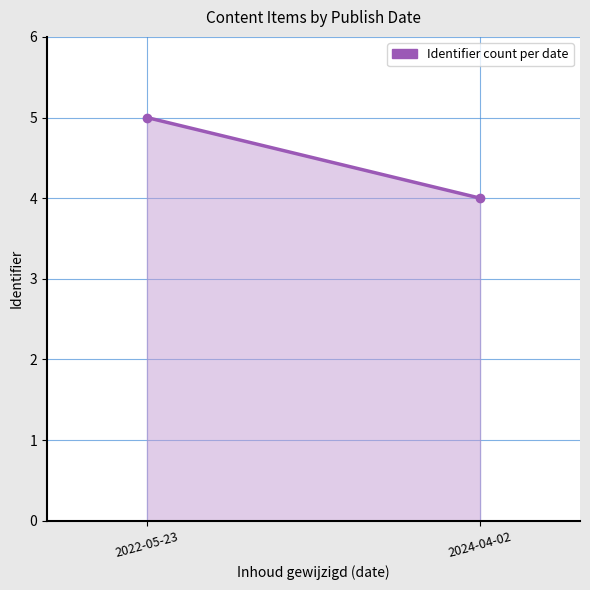

Where is the data nearest to the value 4?

2024-04-02